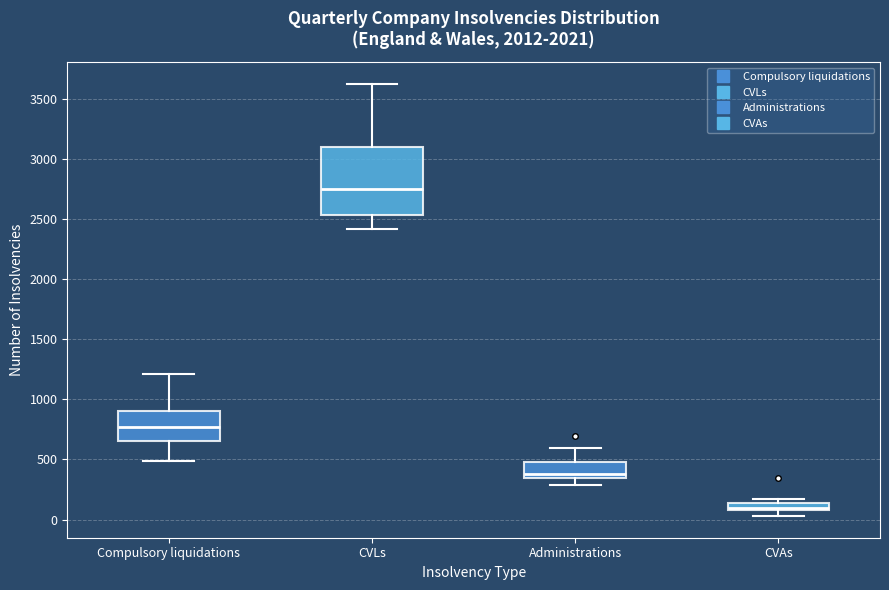

Which box is the tallest, from its lower edge to its upper edge?

CVLs